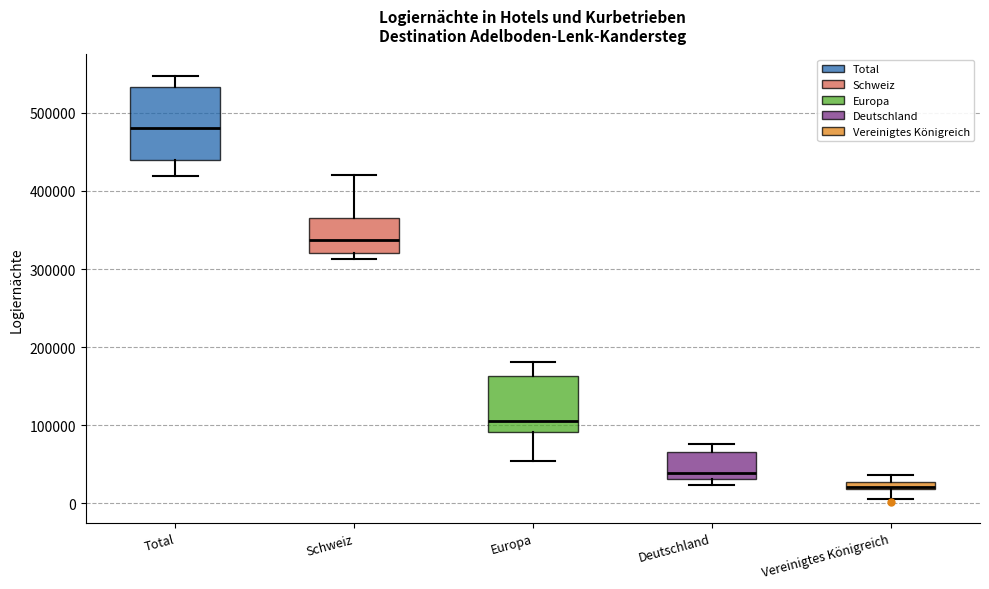

Which box's median line is the lowest?

Vereinigtes Königreich